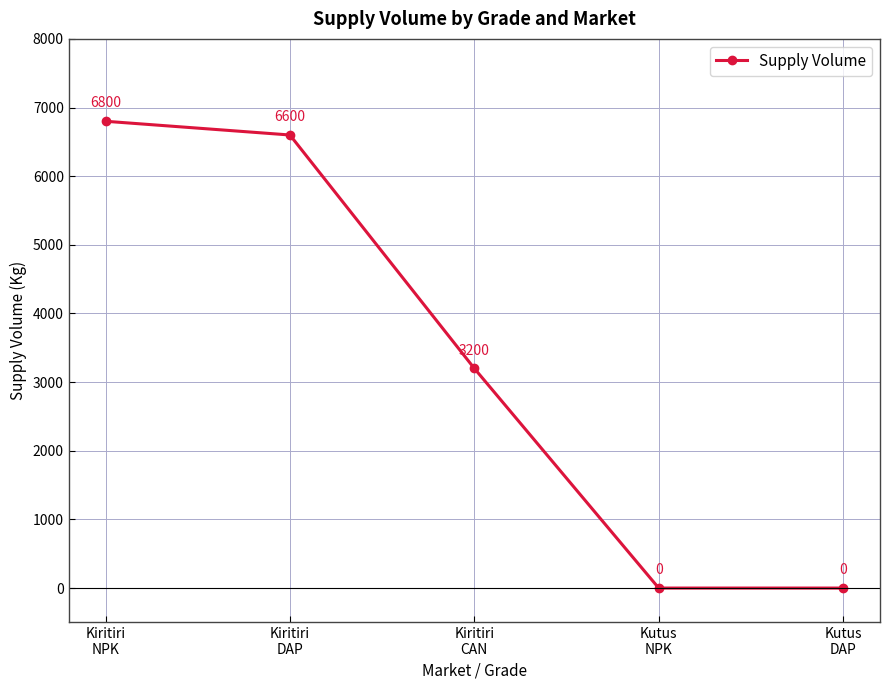

What is the maximum value shown in the chart?

6800